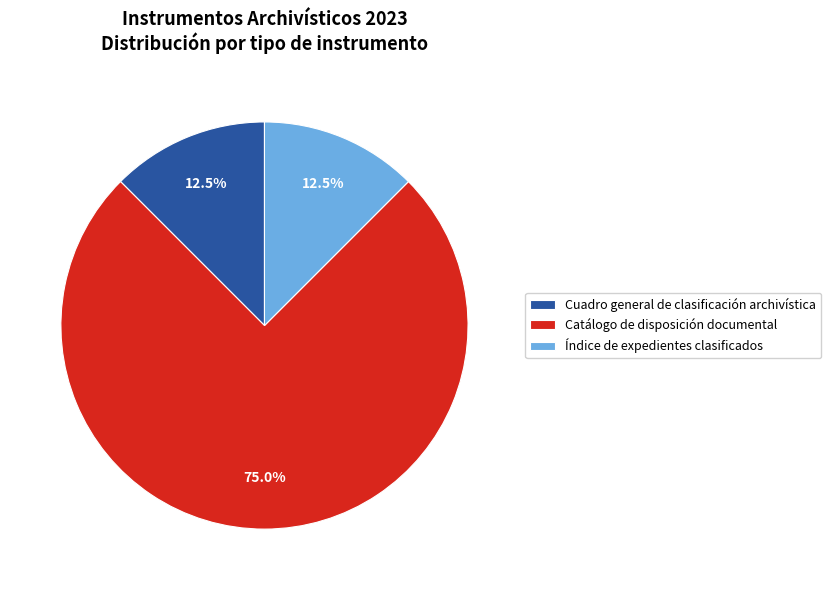

Approximately how many times larger is the value at Catálogo de disposición documental compared to Cuadro general de clasificación archivística?

6.0